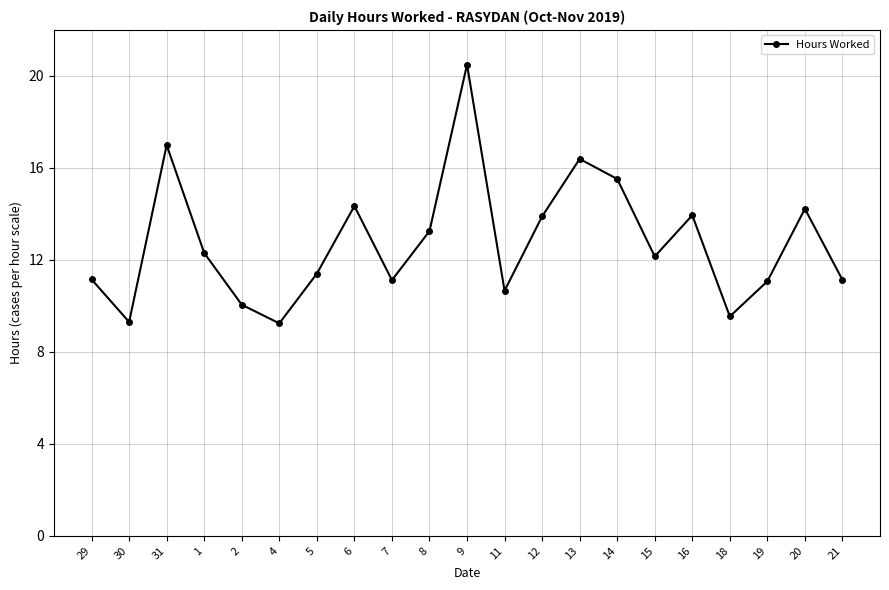

True or false: the data shows 12.3 at 1.

True